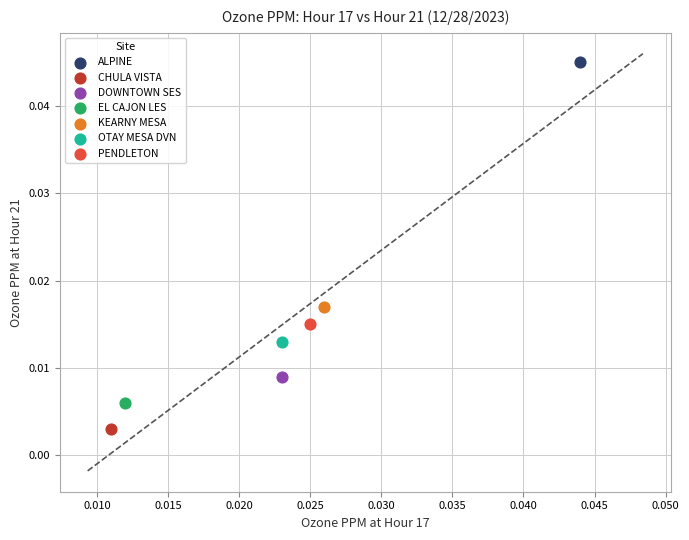

Which series reaches the maximum Y coordinate?

ALPINE